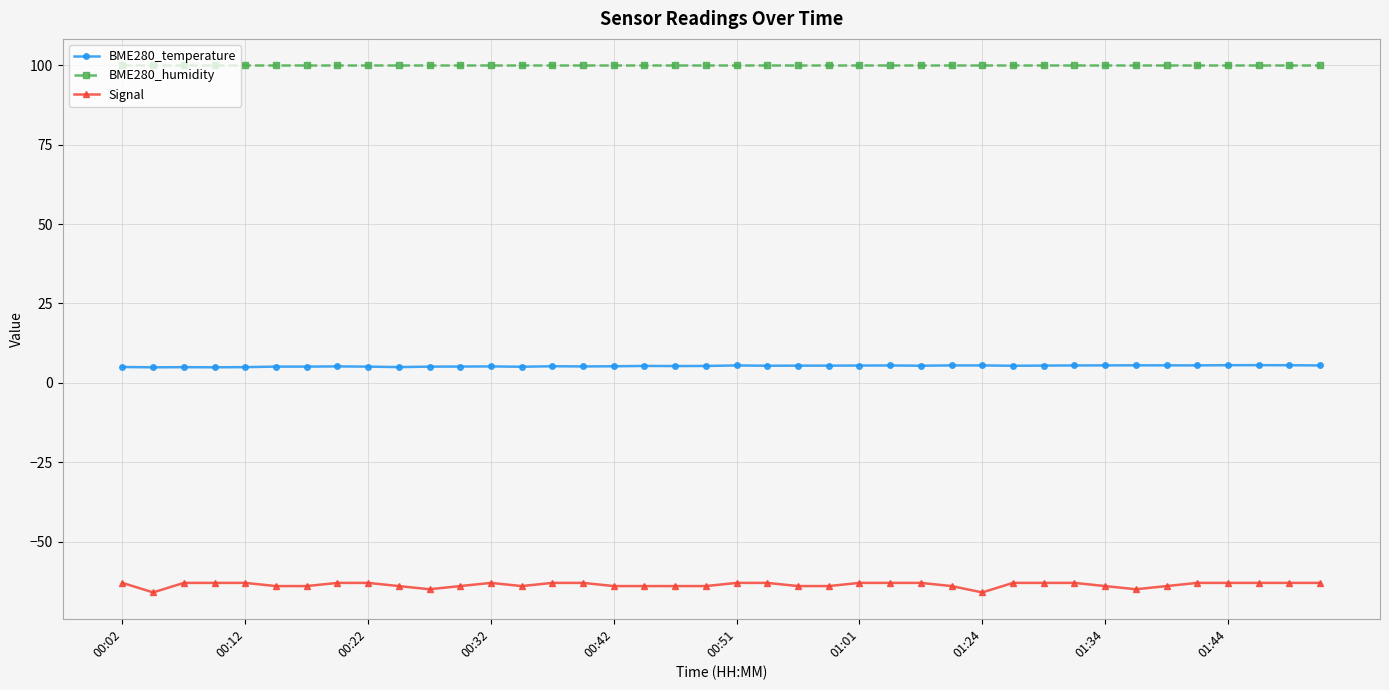

What is the minimum value shown in the chart?

-66.0